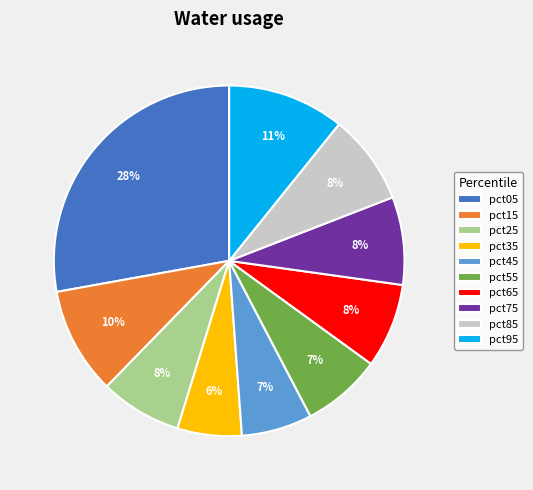

True or false: pct65 accounts for 8% of the total.

True